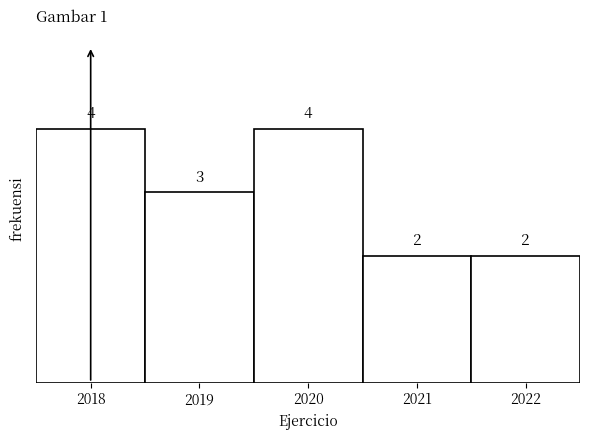

Reading left to right, transcribe all the data shown in this chart.

2018=4	2019=3	2020=4	2021=2	2022=2